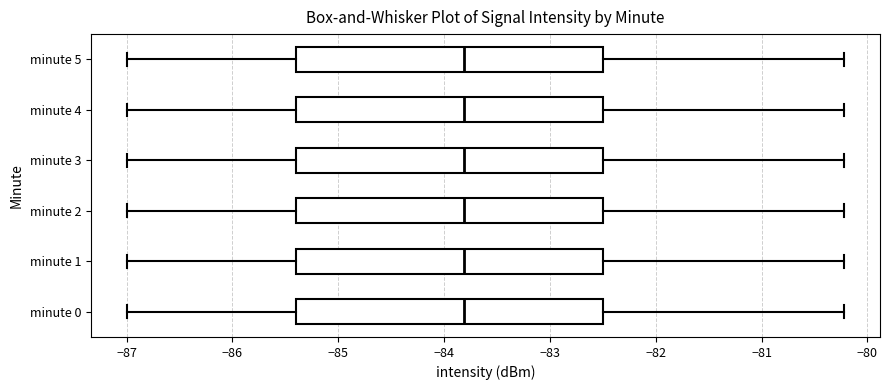

Reading bottom to top, read every box against the x-axis: the position of its median line, the range the box covers, and the ends of its whiskers. The values are not printed on the chart, so give them approximately, as read against the axis.

minute 0: median -83.8, box -85.4 to -82.5, whiskers -87.0 to -80.2
minute 1: median -83.8, box -85.4 to -82.5, whiskers -87.0 to -80.2
minute 2: median -83.8, box -85.4 to -82.5, whiskers -87.0 to -80.2
minute 3: median -83.8, box -85.4 to -82.5, whiskers -87.0 to -80.2
minute 4: median -83.8, box -85.4 to -82.5, whiskers -87.0 to -80.2
minute 5: median -83.8, box -85.4 to -82.5, whiskers -87.0 to -80.2